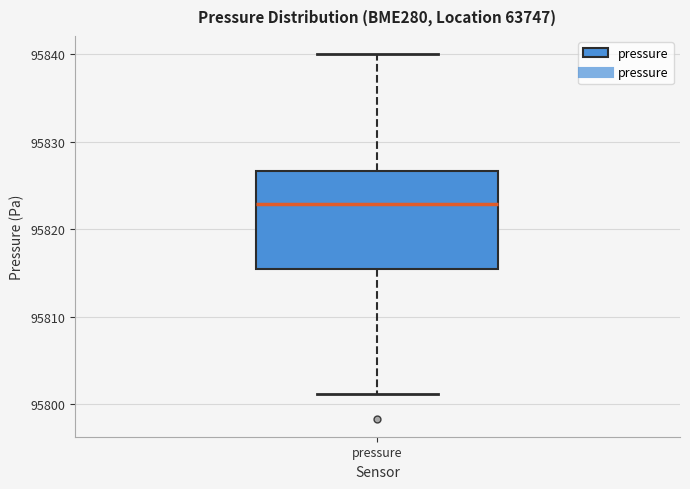

Read this box plot against the y-axis: the position of the median line, the range covered by the box, and the ends of both whiskers. The values are not printed on the chart, so give them approximately, as read against the axis.

median 95823, box 95815 to 95827, whiskers 95801 to 95840